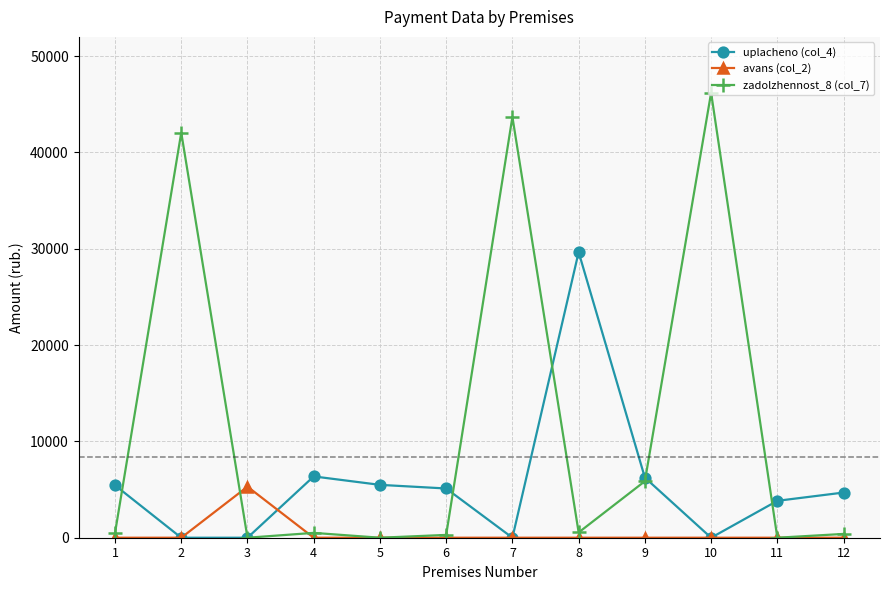

Is the value of uplacheno (col_4) at 3 greater than the value of zadolzhennost_8 (col_7) at 7?

No